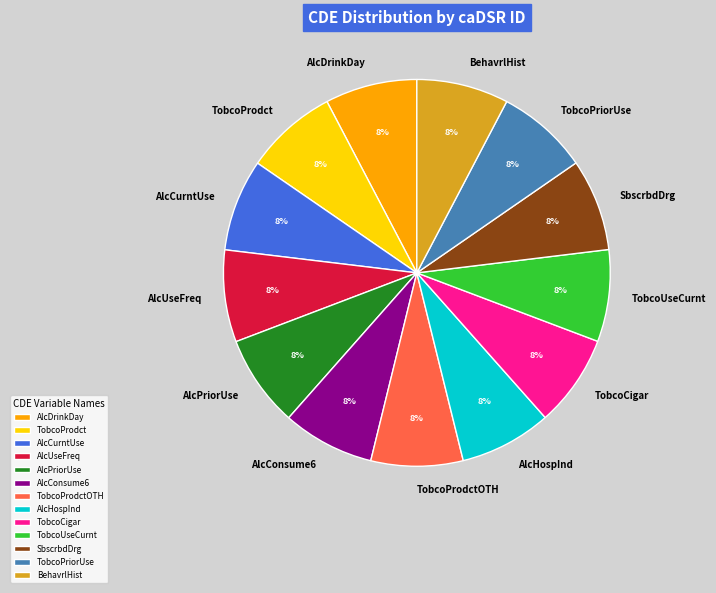

Does any single category account for the majority?

No